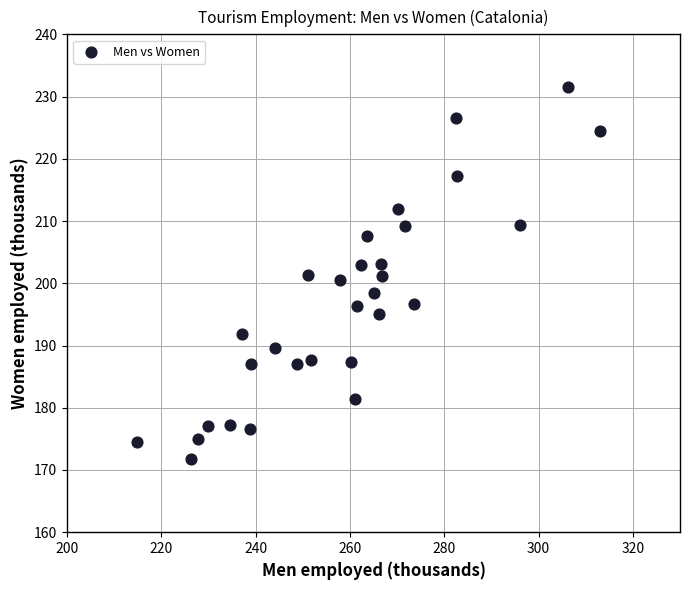

What is the range of X values (max minus min)?

98.2